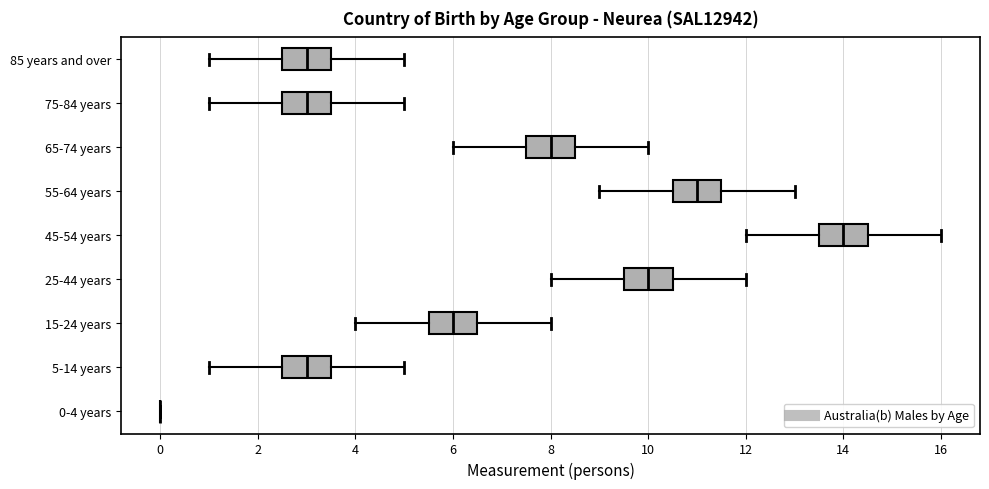

Reading bottom to top, transcribe this box plot: for each box, give where its median line is, the range the box spans, and where its two whiskers end, as read against the x-axis. The values are not printed on the chart, so give them approximately, as read against the axis.

0-4 years: box collapsed to a line at 0.0, whiskers 0.0 to 0.0
5-14 years: median 3.0, box 2.6 to 3.6, whiskers 1.0 to 5.0
15-24 years: median 6.0, box 5.6 to 6.6, whiskers 4.0 to 8.0
25-44 years: median 10.0, box 9.6 to 10.6, whiskers 8.0 to 12.0
45-54 years: median 14.0, box 13.6 to 14.6, whiskers 12.0 to 16.0
55-64 years: median 11.0, box 10.6 to 11.6, whiskers 9.0 to 13.0
65-74 years: median 8.0, box 7.6 to 8.6, whiskers 6.0 to 10.0
75-84 years: median 3.0, box 2.6 to 3.6, whiskers 1.0 to 5.0
85 years and over: median 3.0, box 2.6 to 3.6, whiskers 1.0 to 5.0